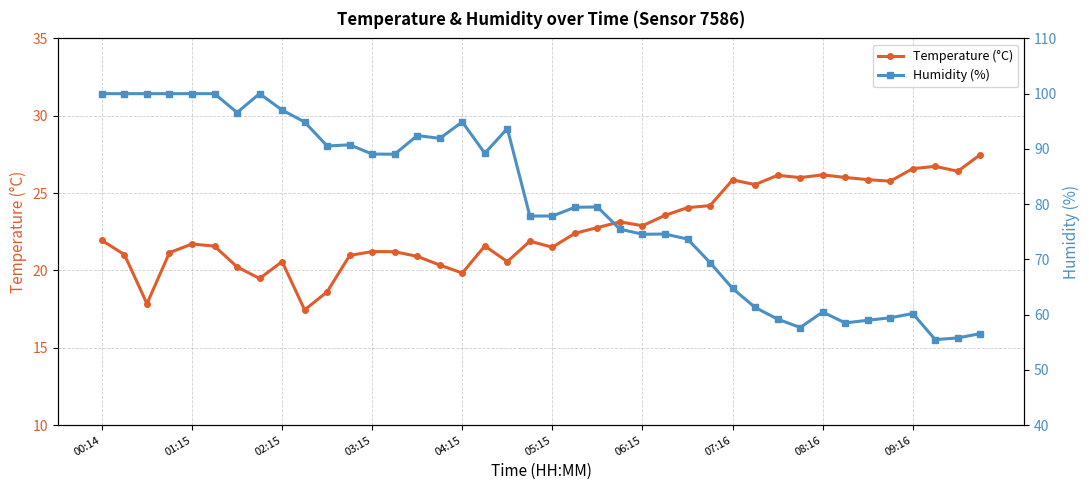

True or false: Temperature (°C) has a value of 21.0 at 11.

True